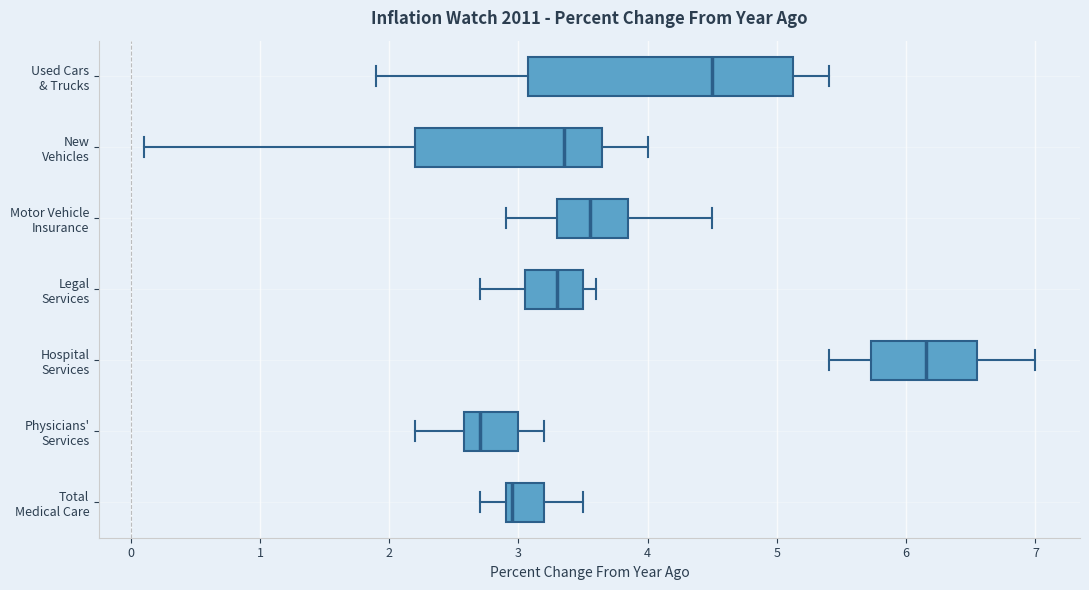

Where does the left whisker of the box for Physicians' Services end on the x-axis? The values are not printed on the chart, so give them approximately, as read against the axis.

2.2